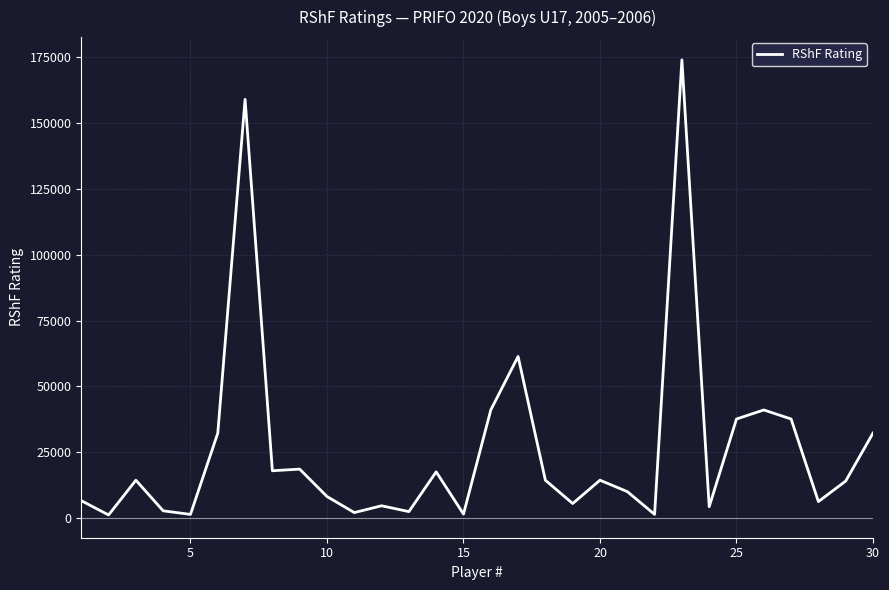

What is the difference between the maximum and minimum values?

172770